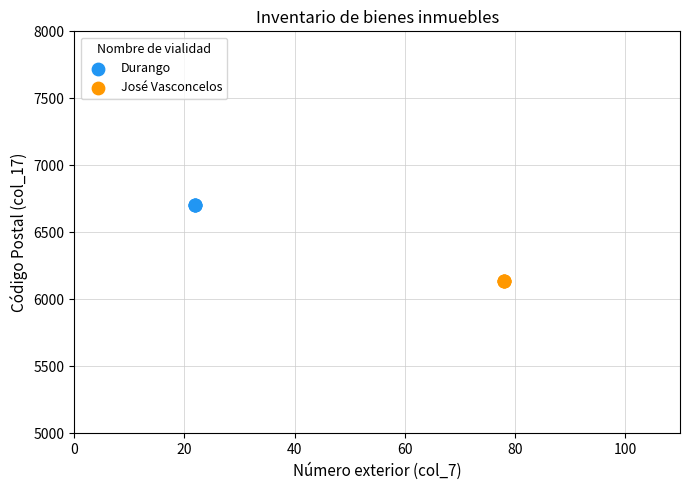

What are all the series names shown in the legend?

Durango, José Vasconcelos